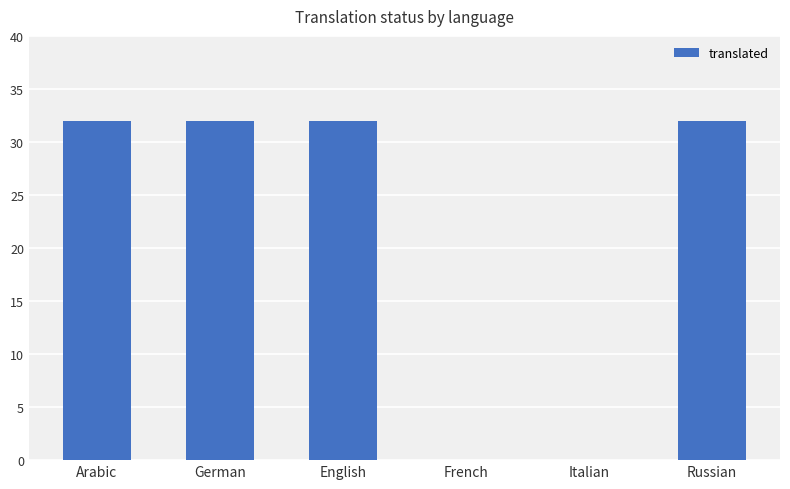

Reading right to left, transcribe all the data shown in this chart.

Russian=32	Italian=0	French=0	English=32	German=32	Arabic=32